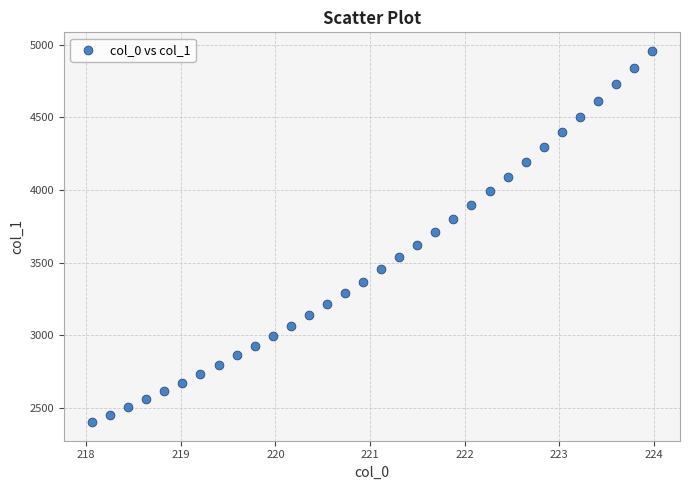

What is the range of Y values (max minus min)?

2556.1